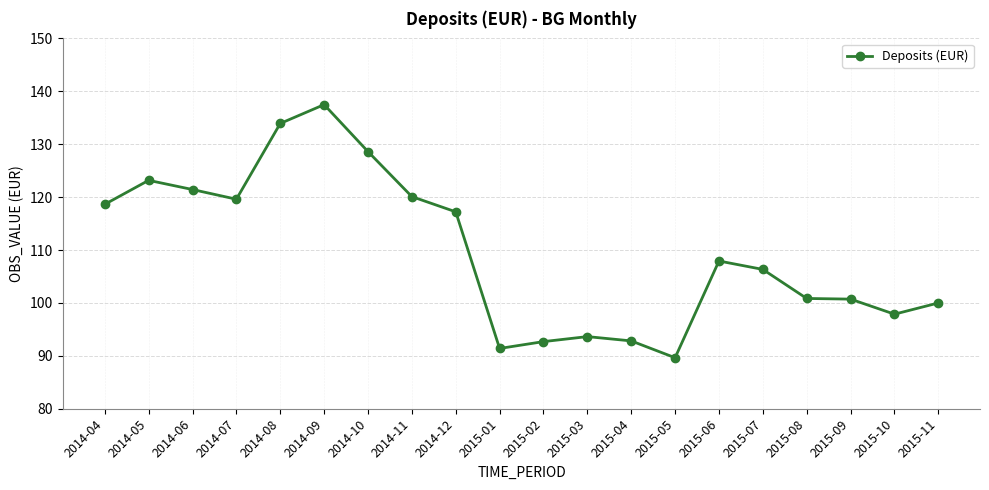

What is the label of the 12th point from the left?

2015-03